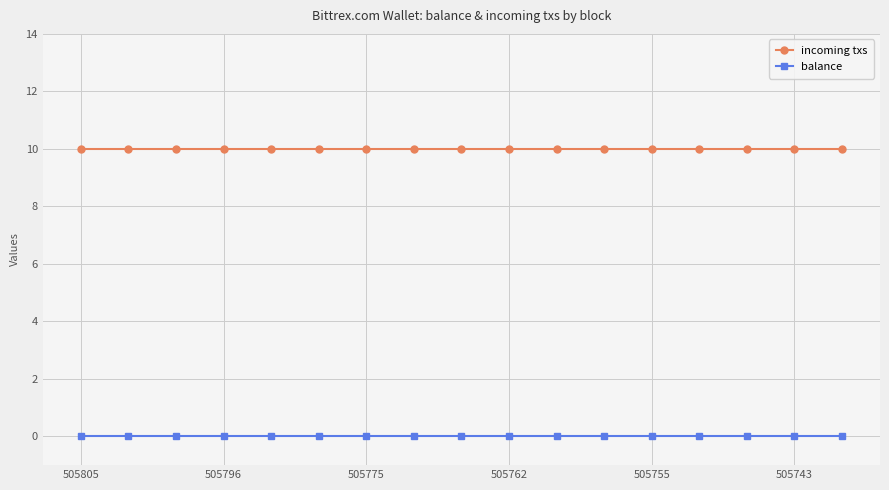

What is the lowest value of the incoming txs series?

10